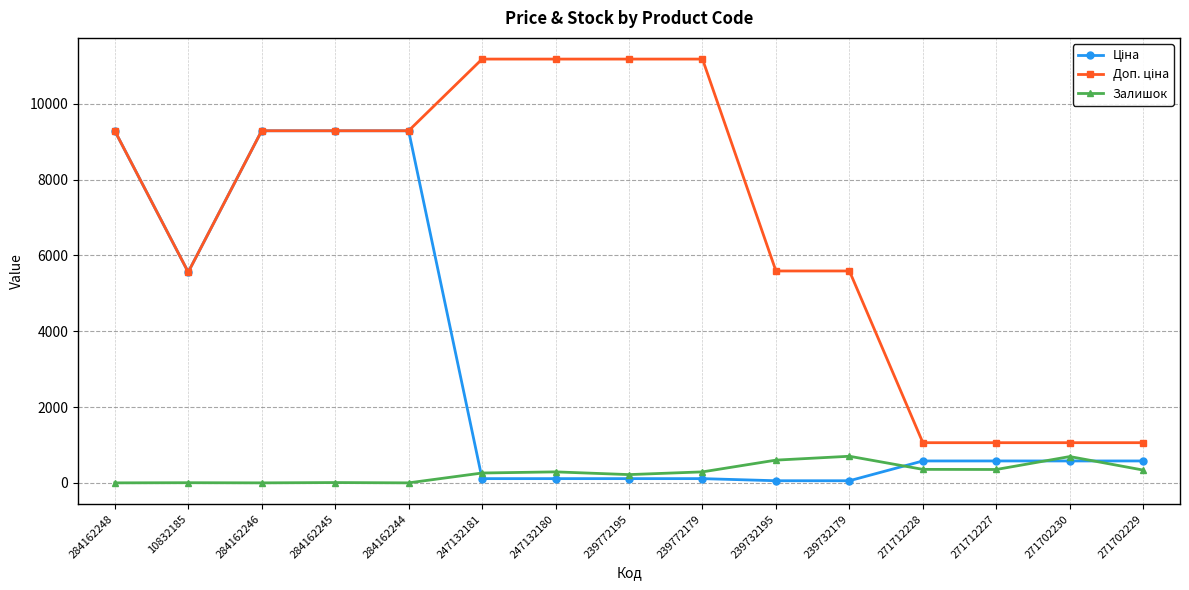

What is the greatest value displayed?

11182.0